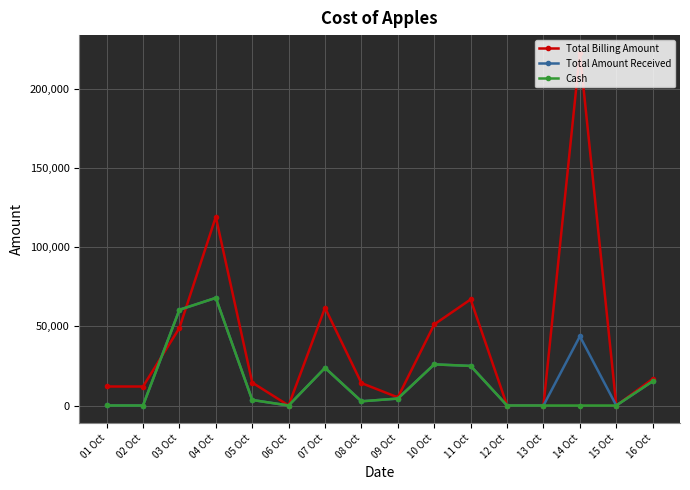

What is the label of the 5th point from the right?

12 Oct